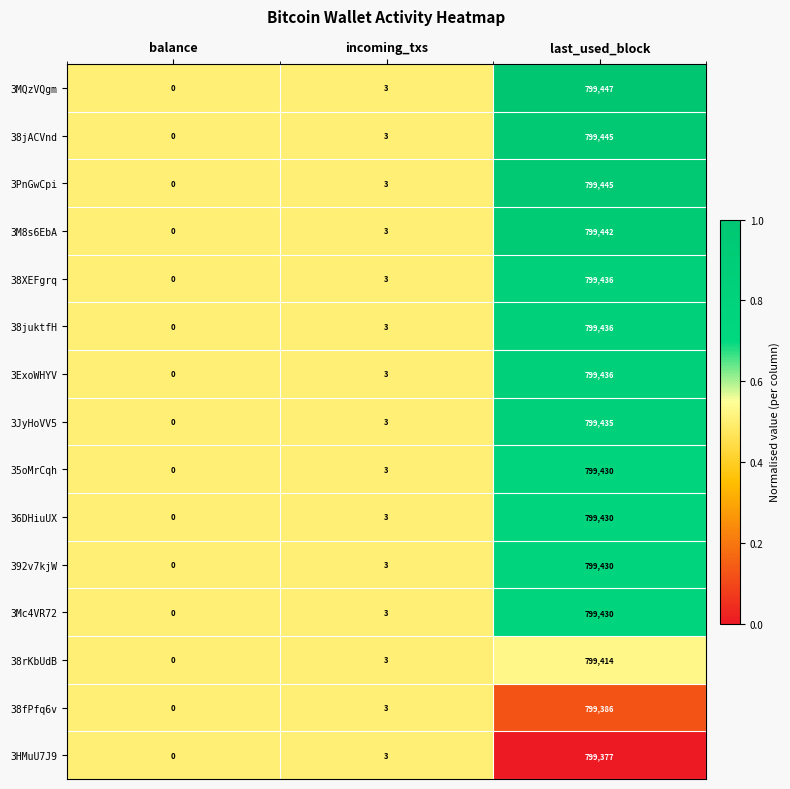

What is the sum of all 3JyHoVV5 values?

799438